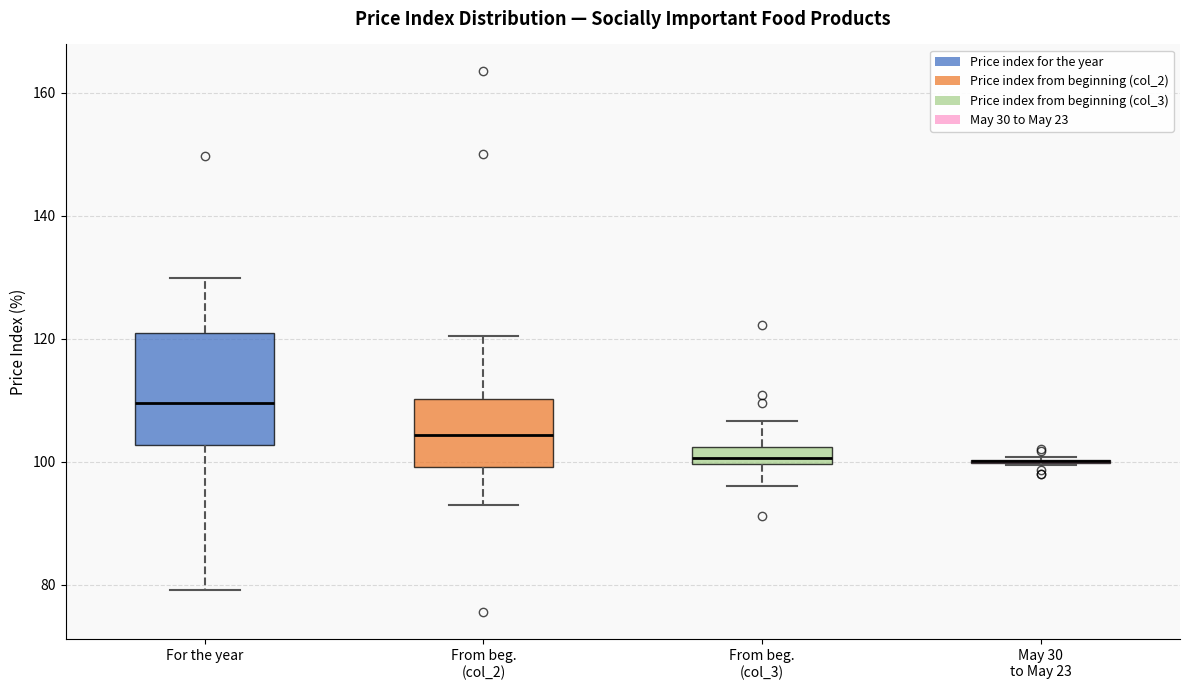

Which box is the tallest, from its lower edge to its upper edge?

For the year